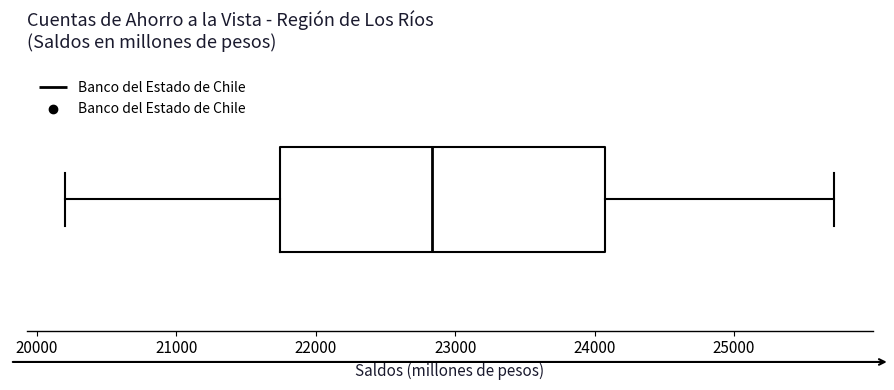

Transcribe this box plot: give where the median line is, the range the box spans, and where the two whiskers end, as read against the x-axis. The values are not printed on the chart, so give them approximately, as read against the axis.

median 22800, box 21700 to 24100, whiskers 20200 to 25700